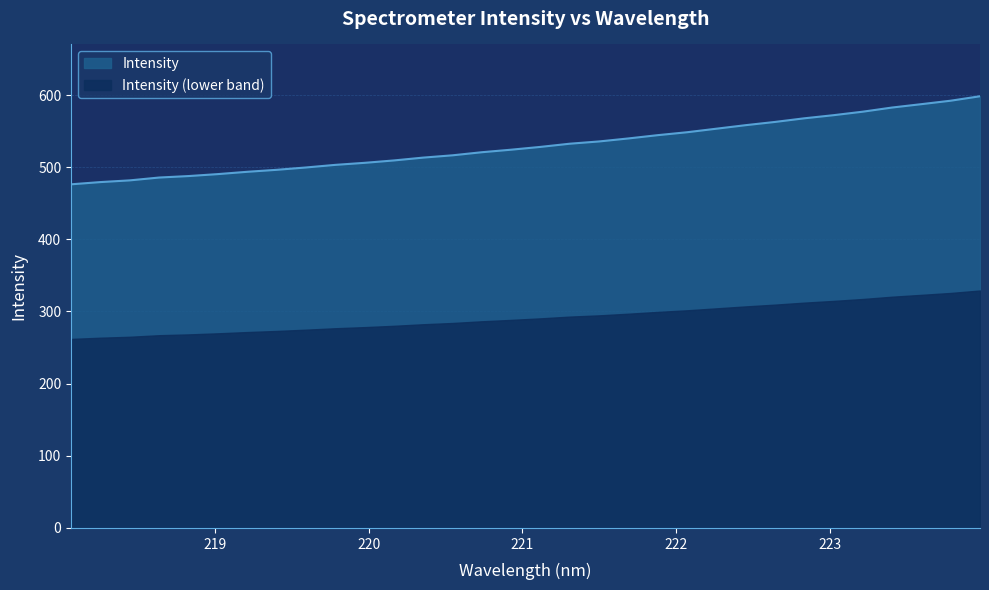

Rank the categories by value from highest to lowest.

223.9802, 223.7895, 223.5987, 223.408, 223.2172, 223.0264, 222.8355, 222.6447, 222.4538, 222.263, 222.0721, 221.8812, 221.6902, 221.4993, 221.3083, 221.1174, 220.9264, 220.7354, 220.5444, 220.3533, 220.1623, 219.9712, 219.7801, 219.589, 219.3979, 219.2067, 219.0156, 218.8244, 218.6332, 218.442, 218.2508, 218.0596